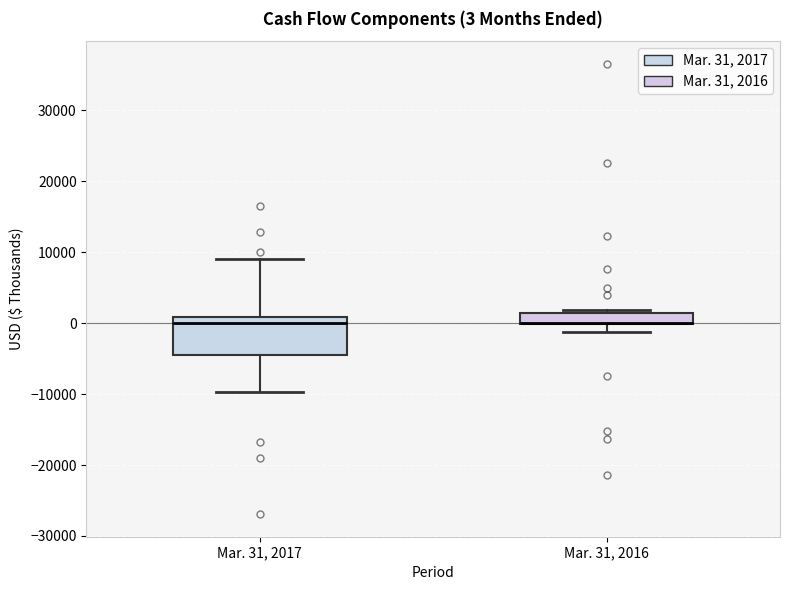

Which box is the tallest, from its lower edge to its upper edge?

Mar. 31, 2017